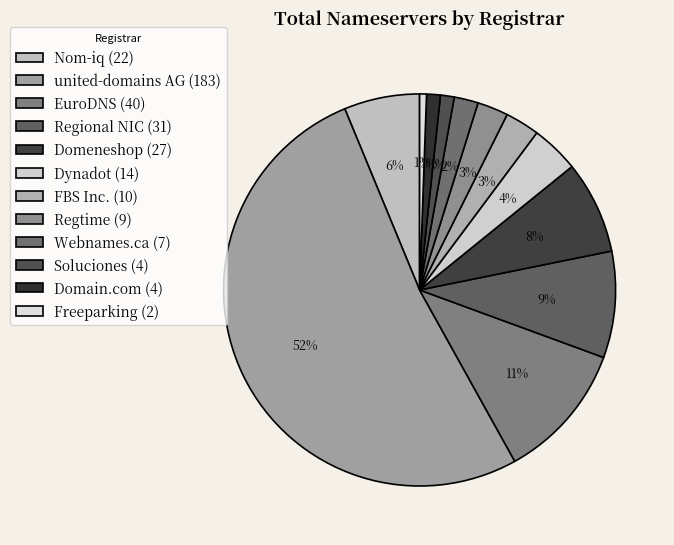

What is the smallest slice in the pie chart?

Freeparking Domain Registrars